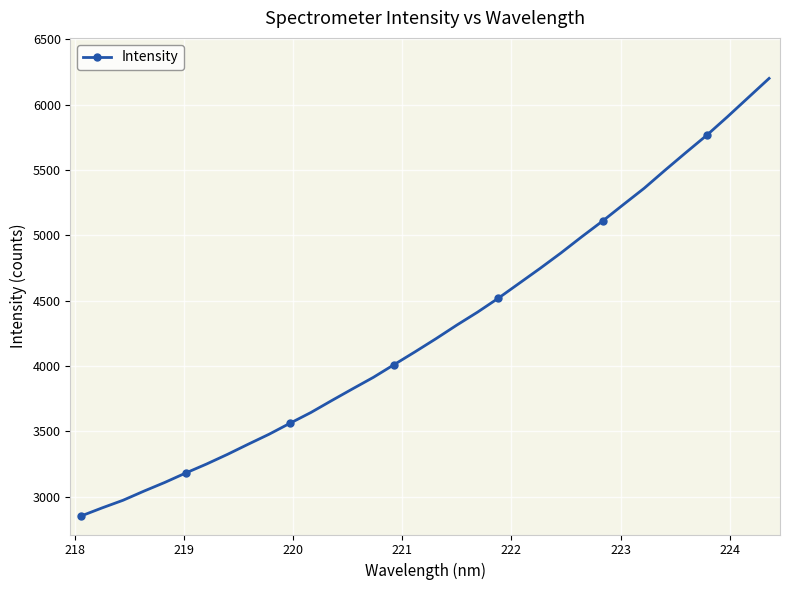

What is the value of the 24th point from the left?

4864.0